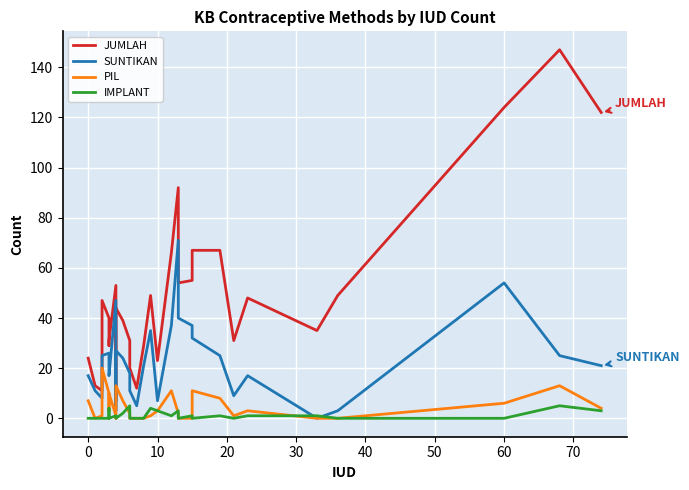

What is the average value of the SUNTIKAN series?

23